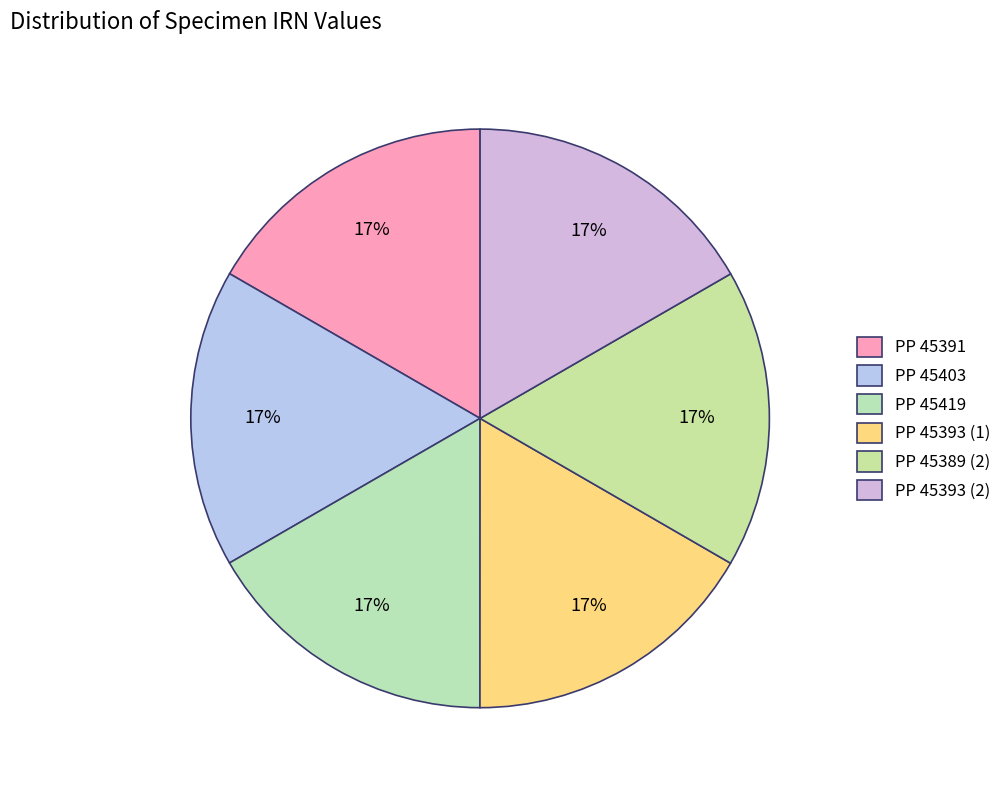

To the nearest percent, what percentage of the pie is PP 45389 (2)?

17%